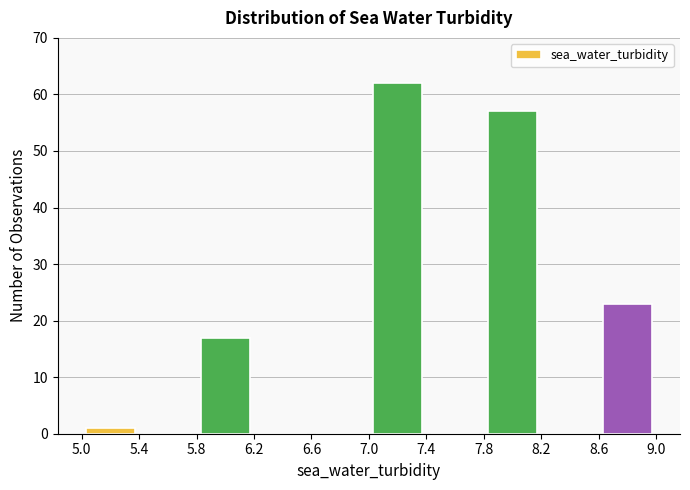

Reading left to right, transcribe this chart: for each bar, give the range it covers on the x-axis and its height. The values are not printed on the chart, so give them approximately, as read against the axis.

5.0 to 5.4: 1
5.4 to 5.8: 0
5.8 to 6.2: 17
6.2 to 6.6: 0
6.6 to 7.0: 0
7.0 to 7.4: 62
7.4 to 7.8: 0
7.8 to 8.2: 57
8.2 to 8.6: 0
8.6 to 9.0: 23